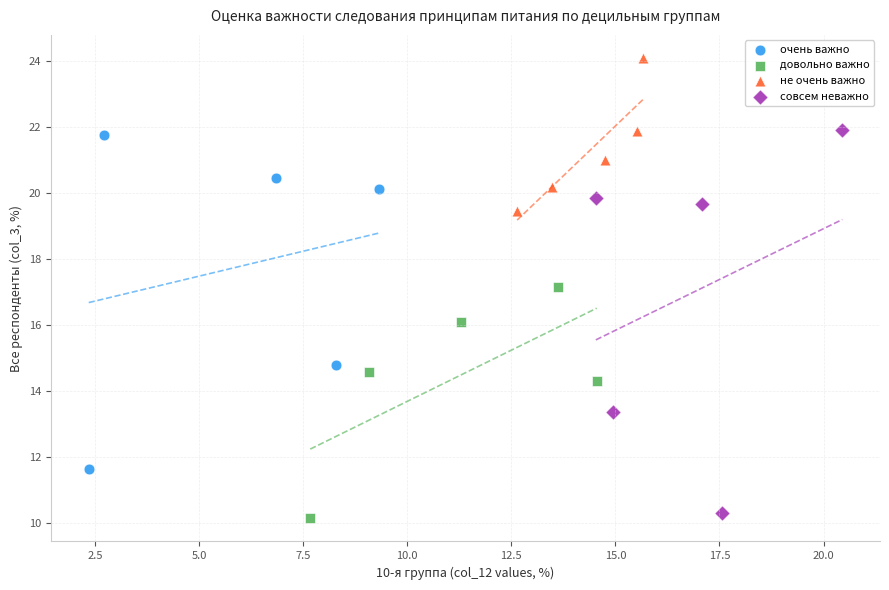

Which series reaches the maximum Y coordinate?

не очень важно